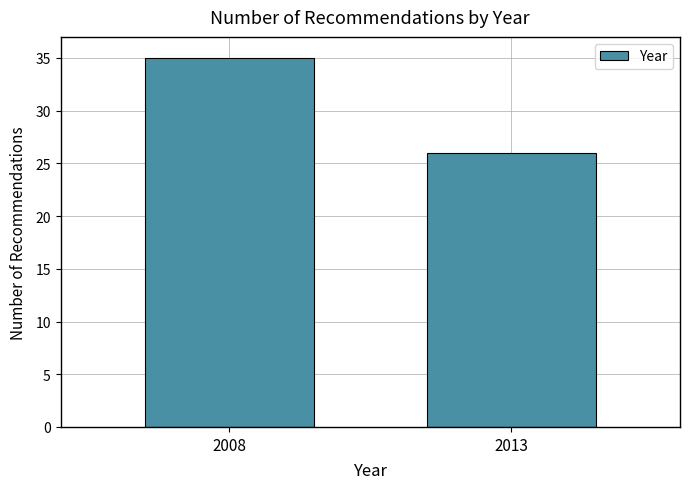

Reading left to right, what are all the values shown in this chart?

2008=35	2013=26